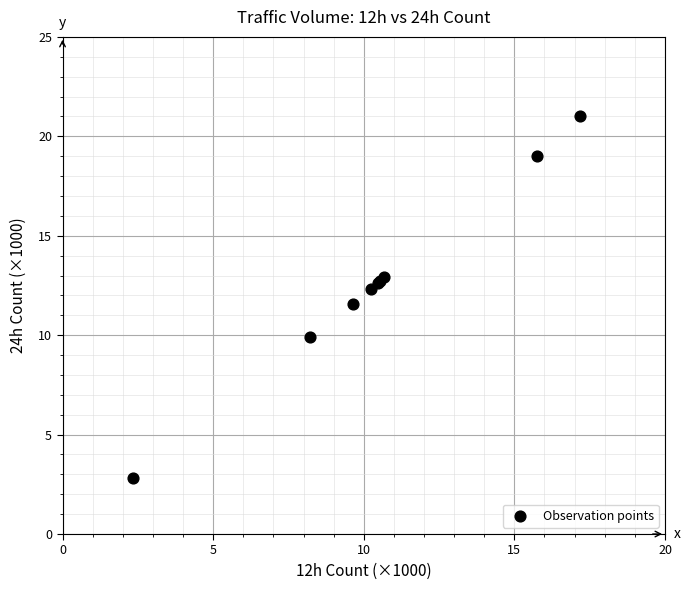

What Y value in the scatter plot is closest to 11?

11.6